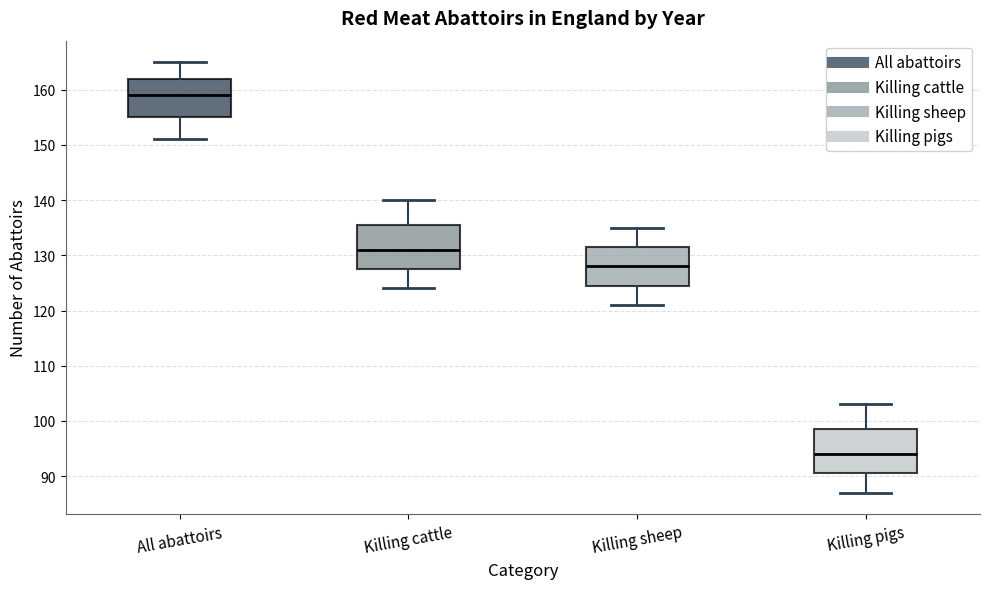

Which box's median line is the lowest?

Killing pigs